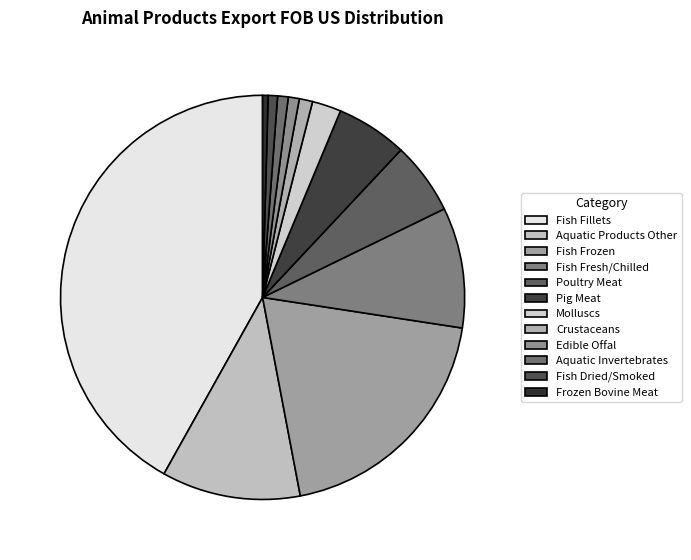

Count the number of slices in the pie.

12